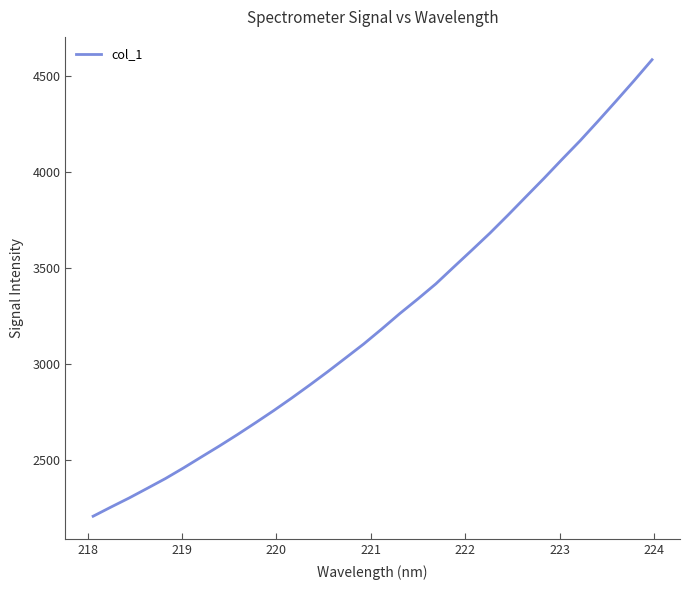

What is the maximum value shown in the chart?

4582.9